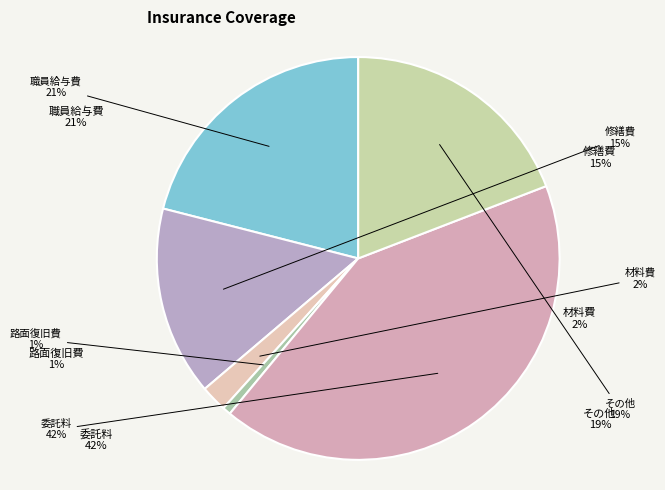

The その他 slice represents 30% of the pie. True or false?

False